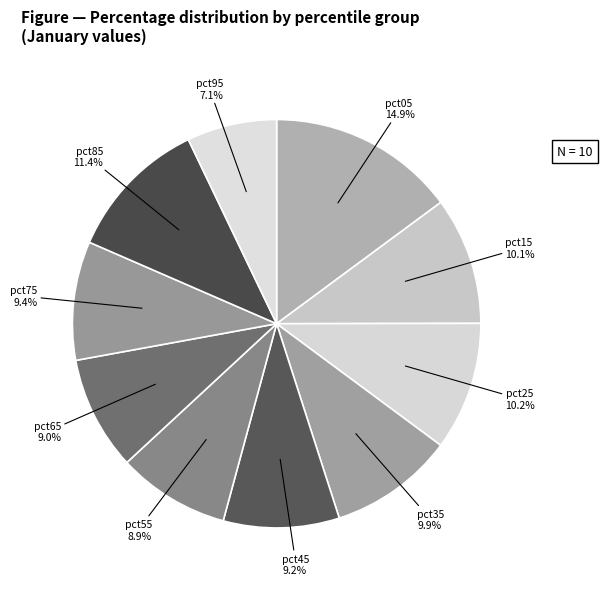

To the nearest percent, what portion does pct55 represent?

9%